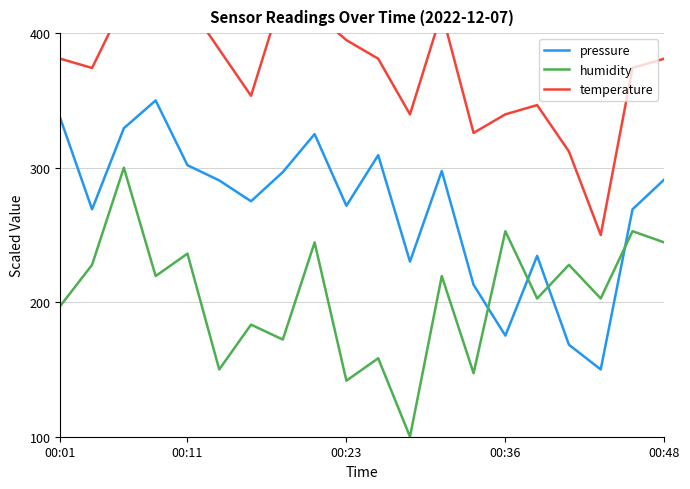

What is the sum of all temperature values?

7496.6